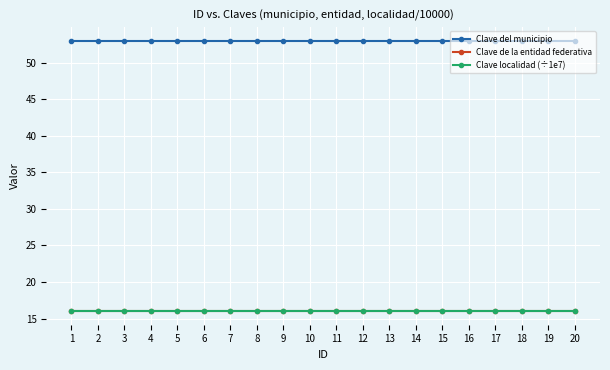

True or false: Clave del municipio and Clave localidad (÷1e7) cross at least once.

False